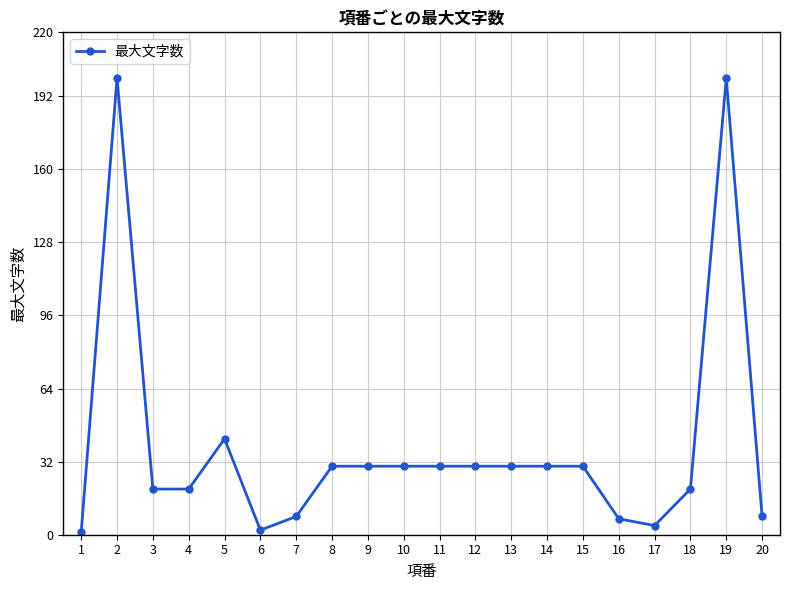

Reading right to left, what are all the values shown in this chart?

20=8	19=200	18=20	17=4	16=7	15=30	14=30	13=30	12=30	11=30	10=30	9=30	8=30	7=8	6=2	5=42	4=20	3=20	2=200	1=1